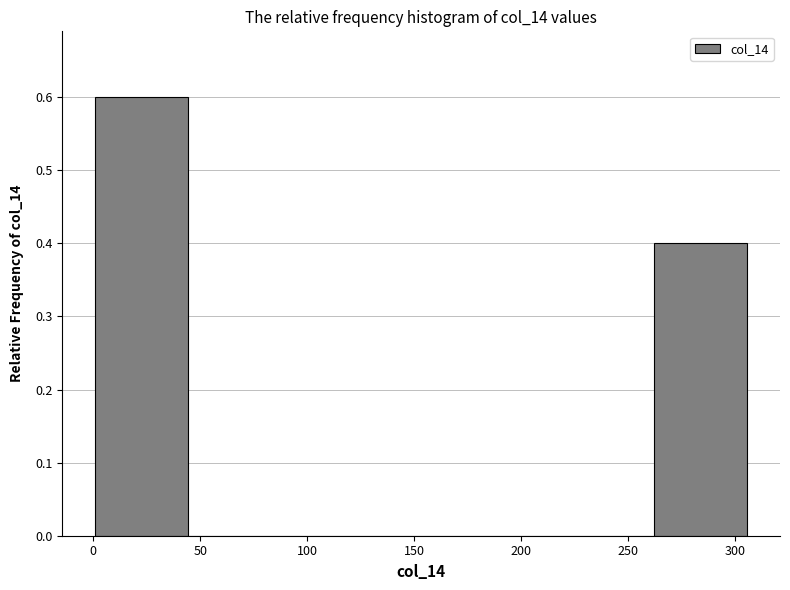

Reading left to right, list every bar in this chart as the range it spans on the x-axis followed by its height. Neither the bar edges nor the heights are printed on the chart, so give them approximately, as read against the axes.

0 to 45: 0.6
45 to 90: 0
90 to 130: 0
130 to 175: 0
175 to 220: 0
220 to 260: 0
260 to 305: 0.4